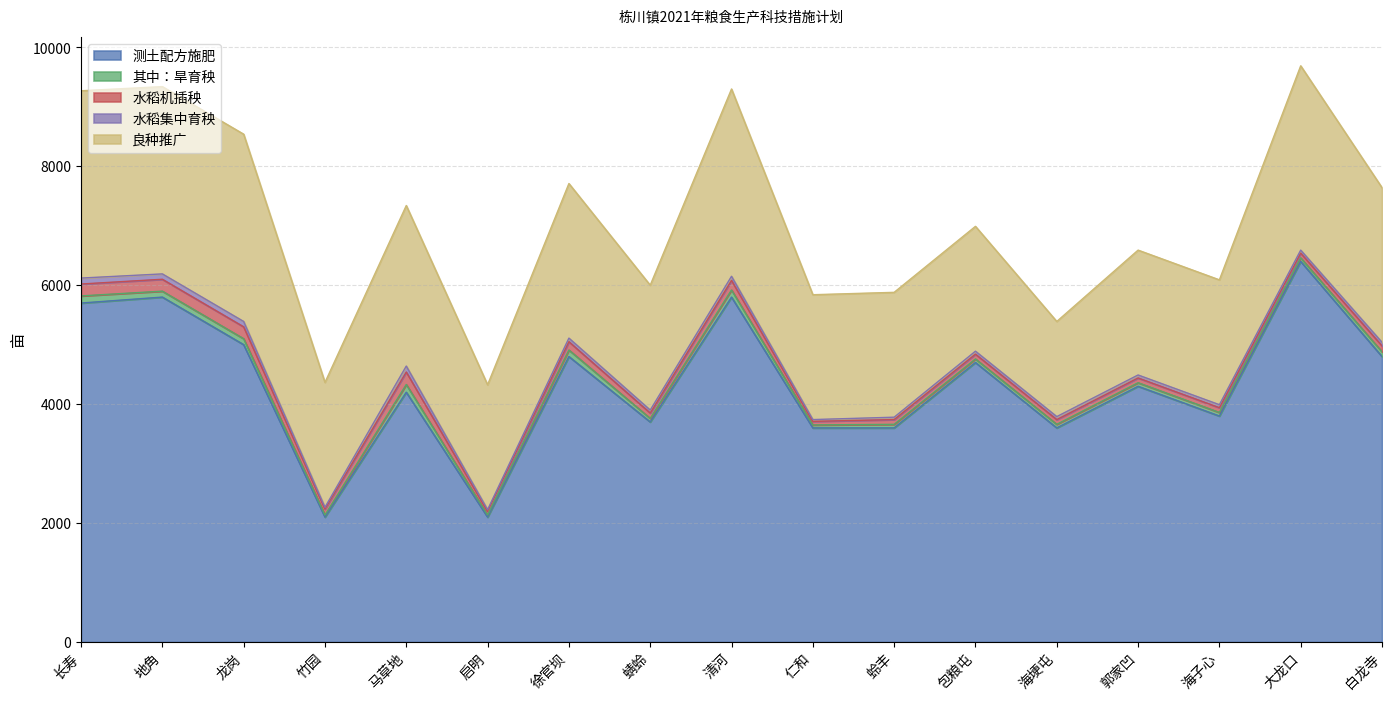

Where is the first local minimum for 水稻集中育秧?

竹园